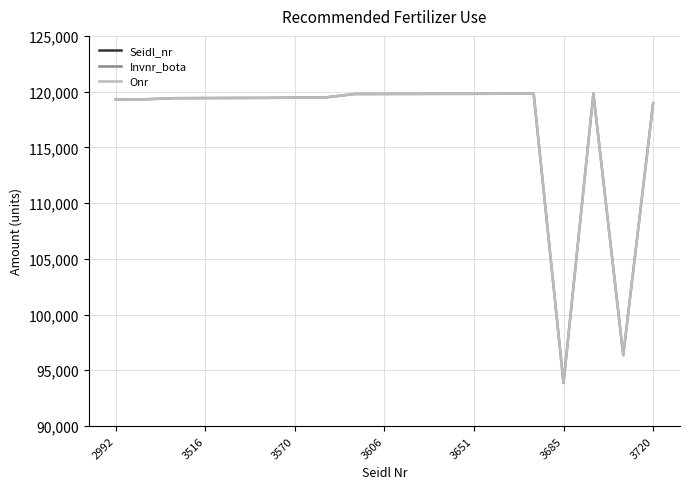

What are all the series names shown in the legend?

Seidl_nr, Invnr_bota, Onr